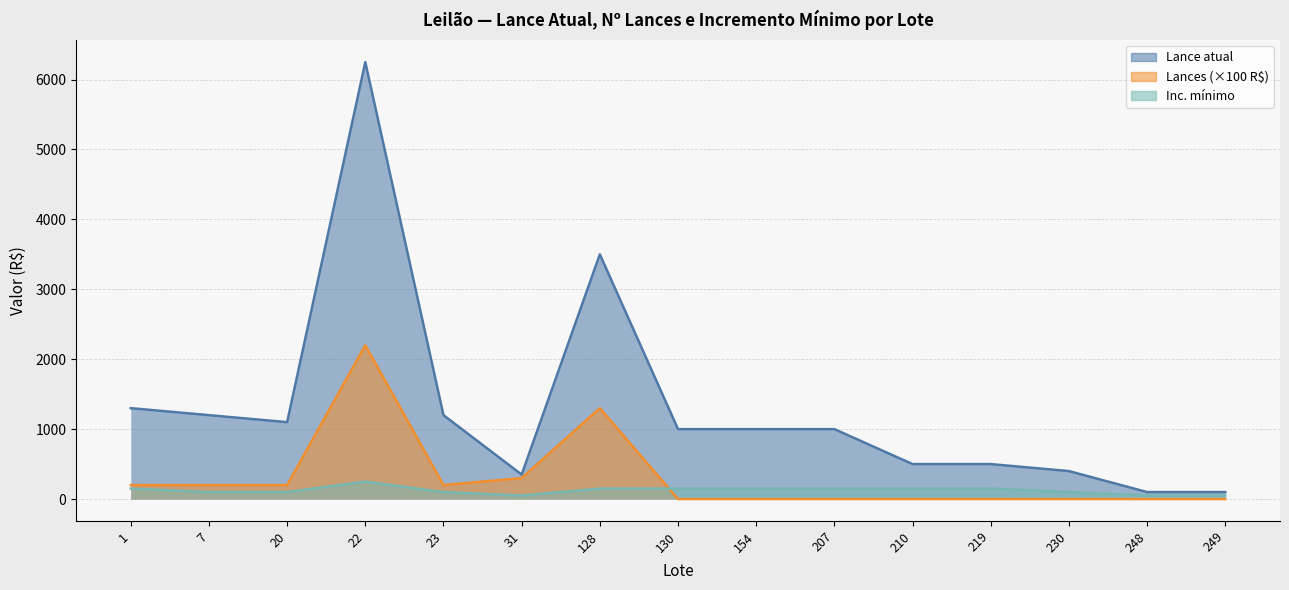

How many categories are shown in the chart?

15